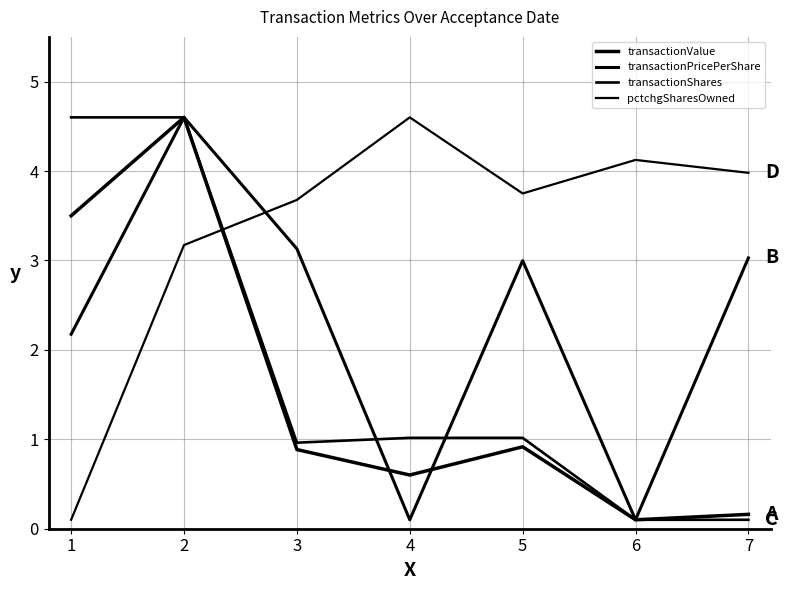

What is the sum of all transactionValue values?

10.8